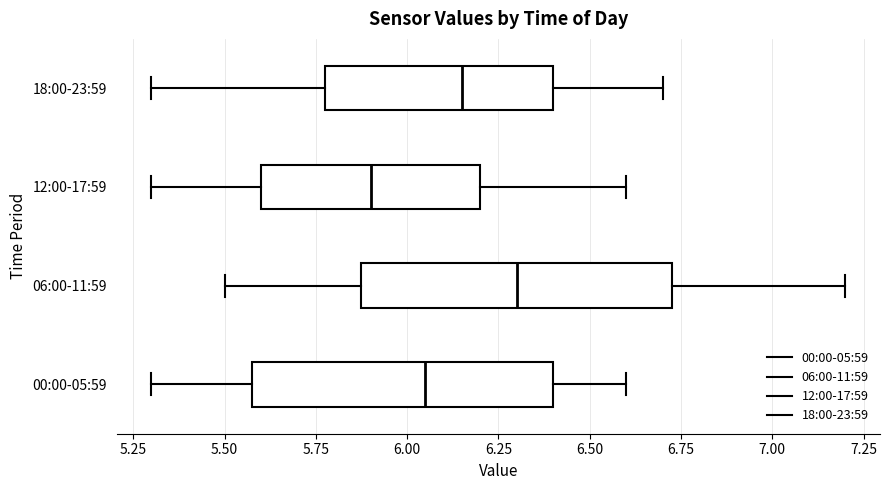

Which box's median line is the furthest to the left?

12:00-17:59